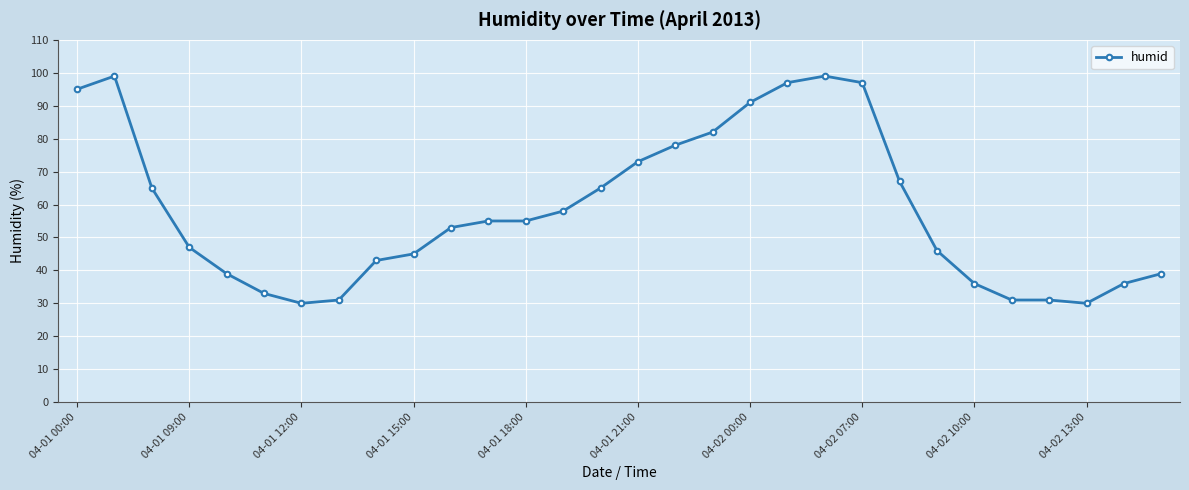

What is the value of the 2nd point from the left?

99